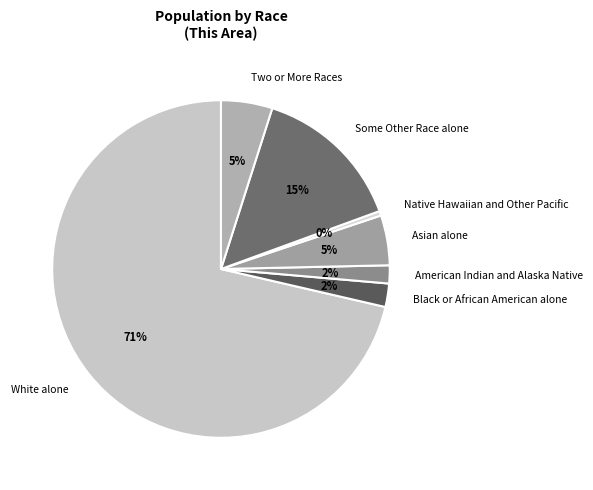

What is the ratio of the value at Two or More Races to the value at Asian alone?

1.0